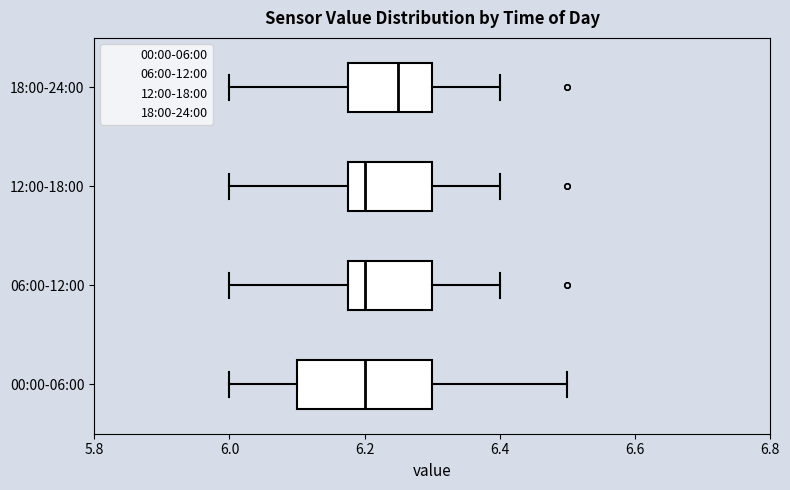

Reading bottom to top, transcribe this box plot: for each box, give where its median line is, the range the box spans, and where its two whiskers end, as read against the x-axis. The values are not printed on the chart, so give them approximately, as read against the axis.

00:00-06:00: median 6.20, box 6.10 to 6.30, whiskers 6.00 to 6.50
06:00-12:00: median 6.20, box 6.18 to 6.30, whiskers 6.00 to 6.40
12:00-18:00: median 6.20, box 6.18 to 6.30, whiskers 6.00 to 6.40
18:00-24:00: median 6.26, box 6.18 to 6.30, whiskers 6.00 to 6.40